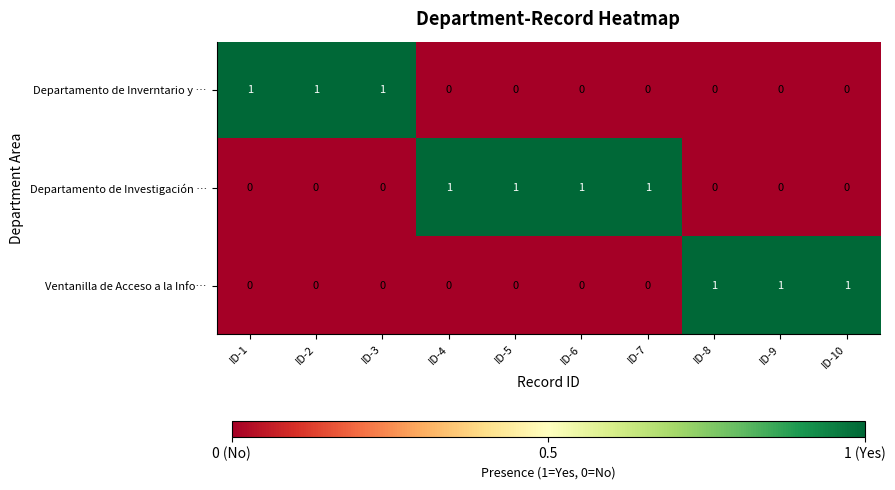

At how many categories does at least one series exceed 0?

10